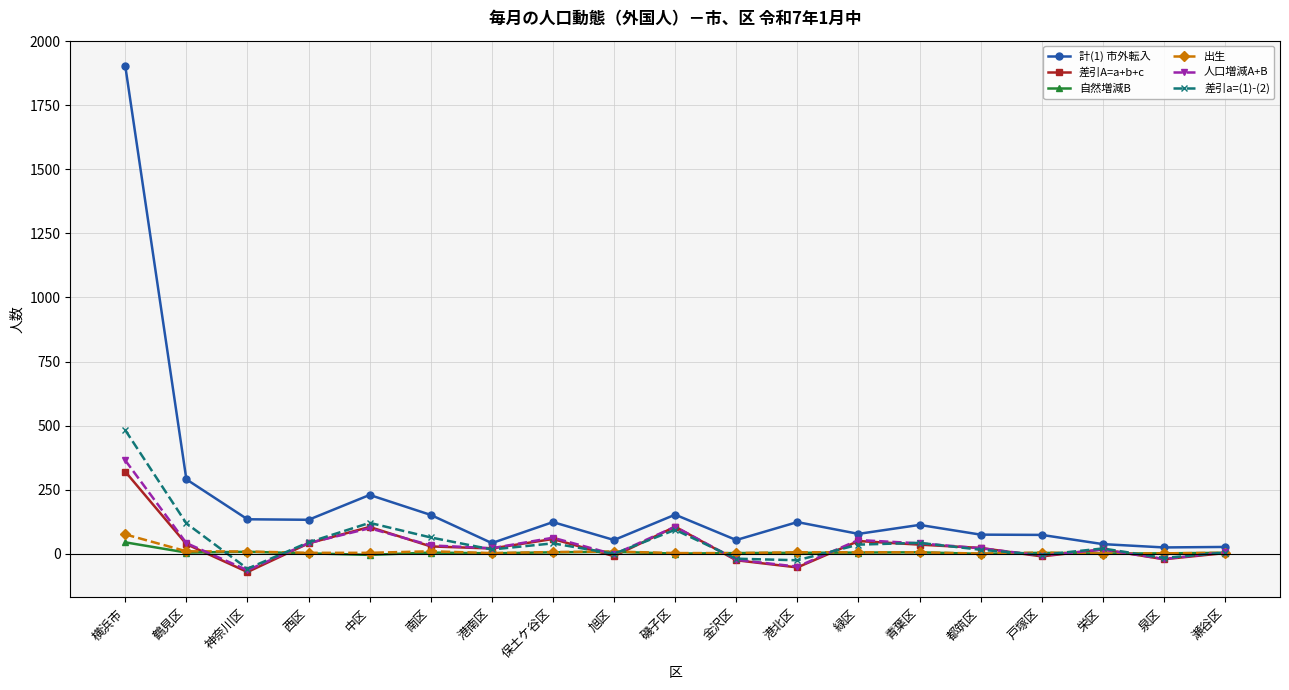

Which series has the largest total across all categories?

計(1) 市外転入